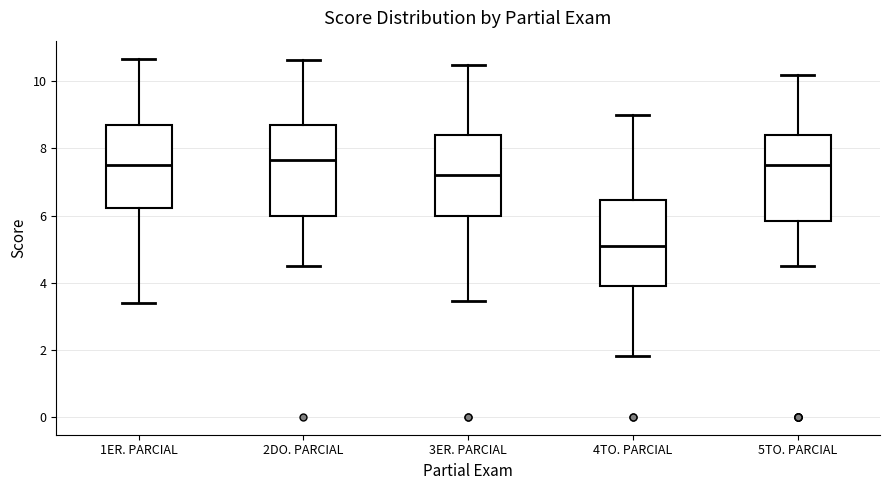

Reading left to right, read every box against the y-axis: the position of its median line, the range the box covers, and the ends of its whiskers. The values are not printed on the chart, so give them approximately, as read against the axis.

1ER. PARCIAL: median 7.6, box 6.2 to 8.8, whiskers 3.4 to 10.6
2DO. PARCIAL: median 7.6, box 6.0 to 8.8, whiskers 4.6 to 10.6
3ER. PARCIAL: median 7.2, box 6.0 to 8.4, whiskers 3.4 to 10.6
4TO. PARCIAL: median 5.2, box 4.0 to 6.4, whiskers 1.8 to 9.0
5TO. PARCIAL: median 7.6, box 5.8 to 8.4, whiskers 4.6 to 10.2